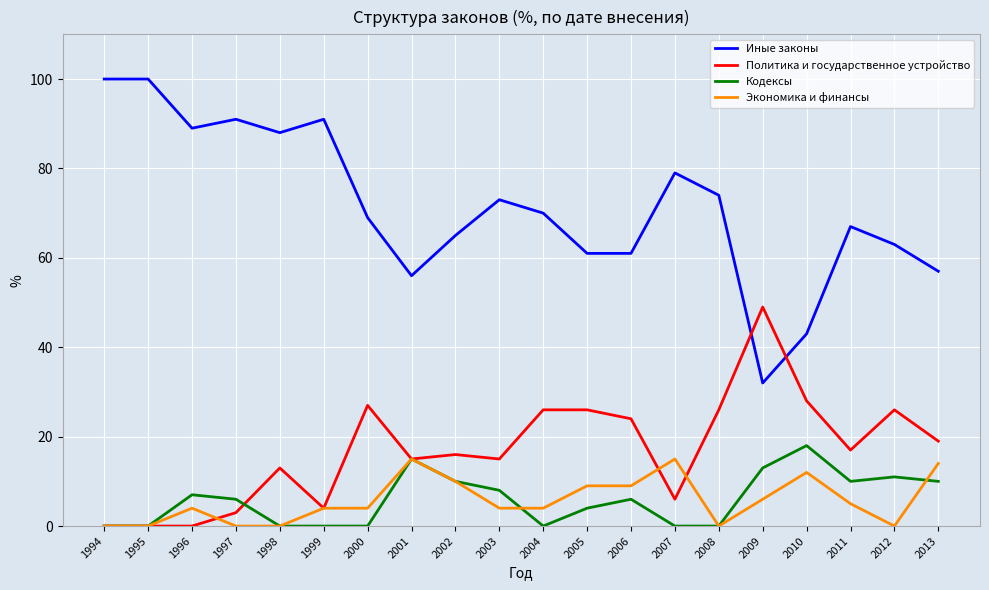

Where is the first local maximum for Экономика и финансы?

1996